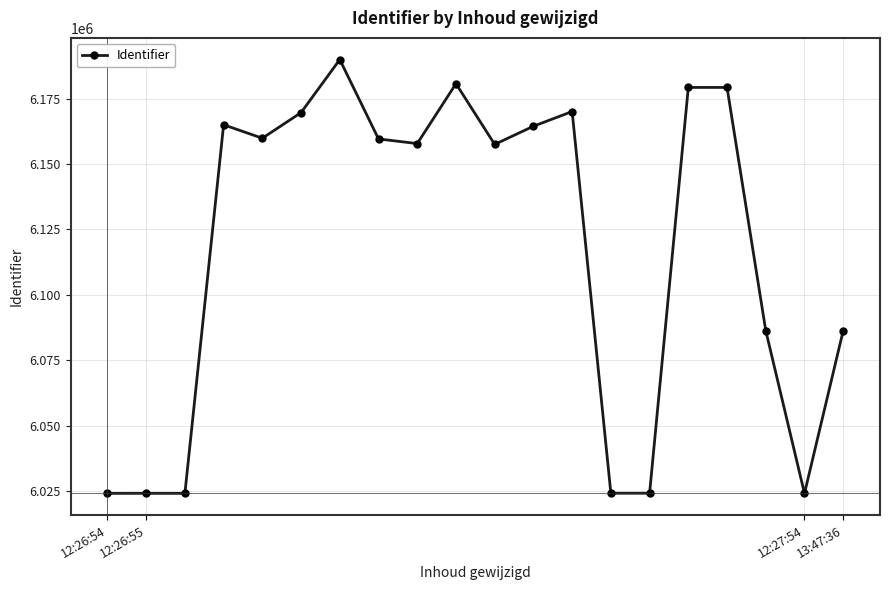

What is the minimum value shown in the chart?

6024054